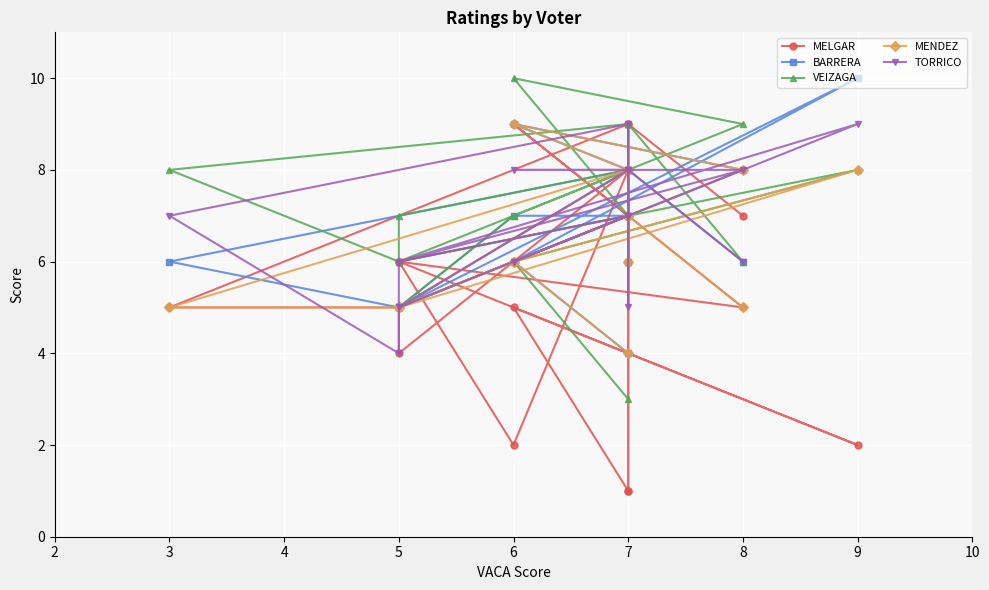

How many interior local peaks does the VEIZAGA series have?

4